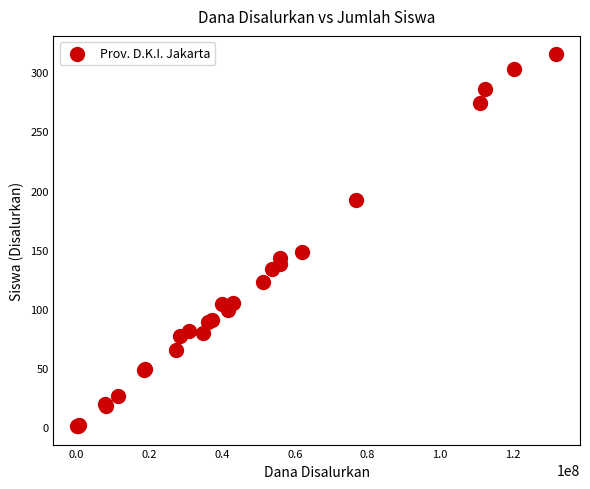

What Y value in the scatter plot is closest to 158?

148